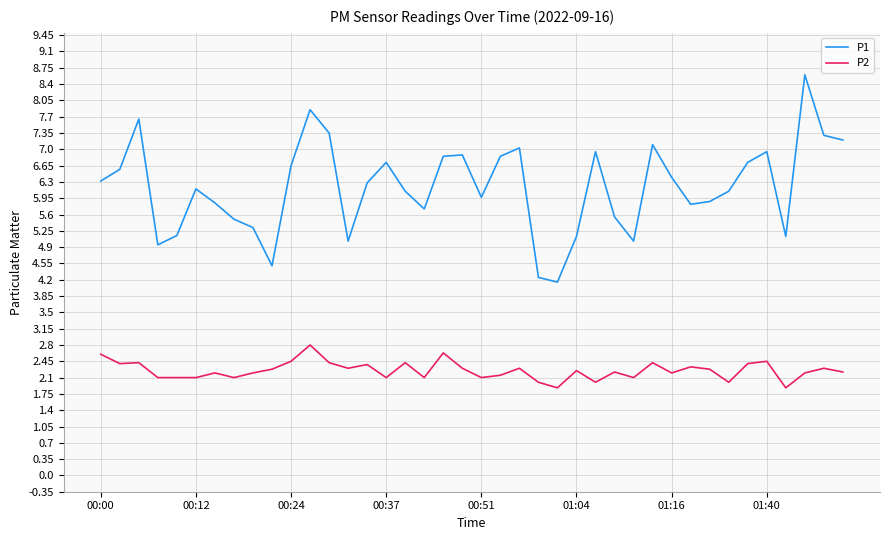

What is the maximum value for P1?

8.6